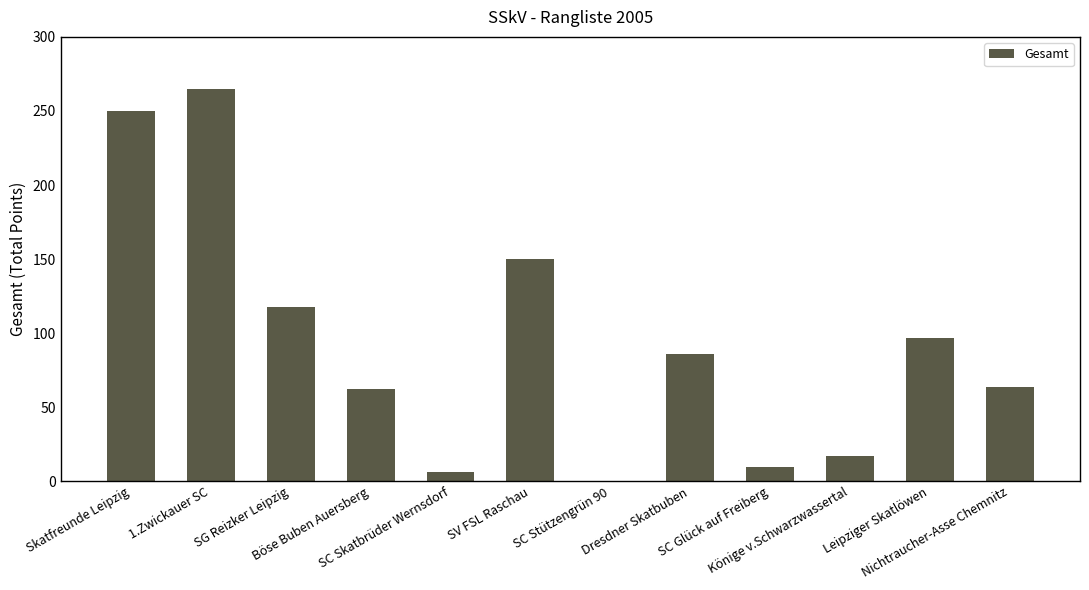

What is the greatest value displayed?

265